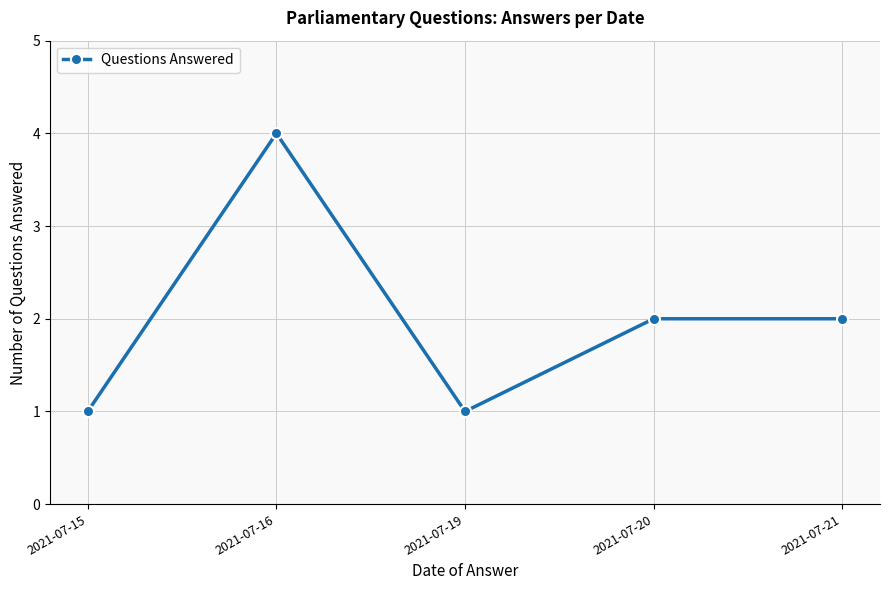

At which category does the data reach its first local peak?

2021-07-16